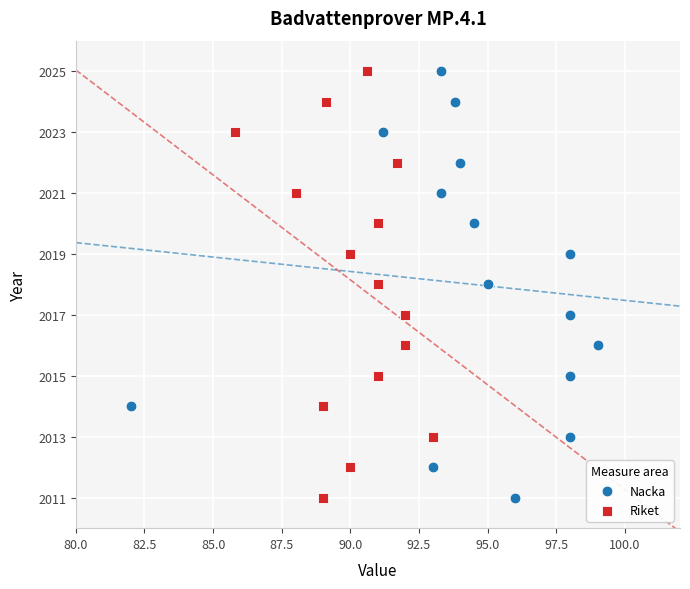

What are all the series names shown in the legend?

Nacka, Riket